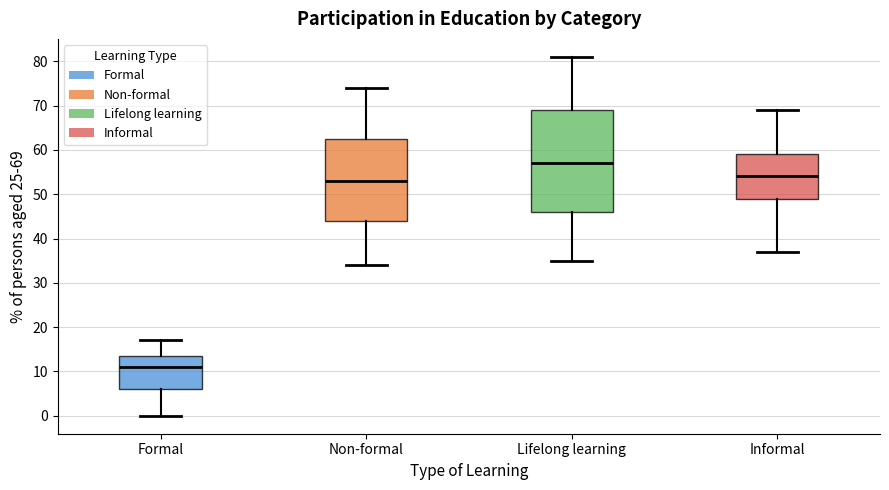

Reading left to right, read every box against the y-axis: the position of its median line, the range the box covers, and the ends of its whiskers. The values are not printed on the chart, so give them approximately, as read against the axis.

Formal: median 11, box 6 to 14, whiskers 0 to 17
Non-formal: median 53, box 44 to 63, whiskers 34 to 74
Lifelong learning: median 57, box 46 to 69, whiskers 35 to 81
Informal: median 54, box 49 to 59, whiskers 37 to 69